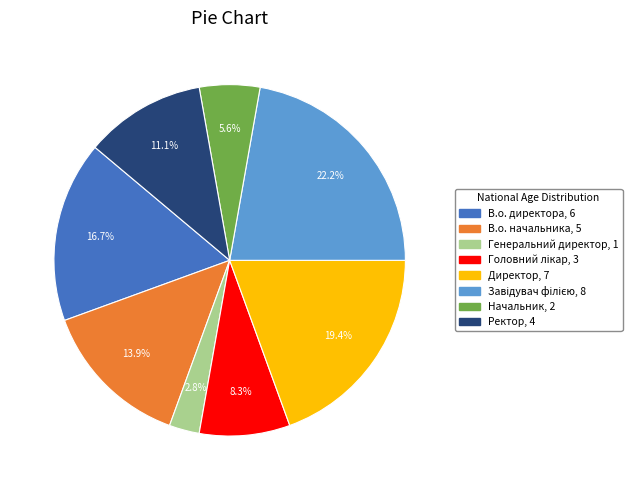

To the nearest percent, what is the average slice percentage?

12%